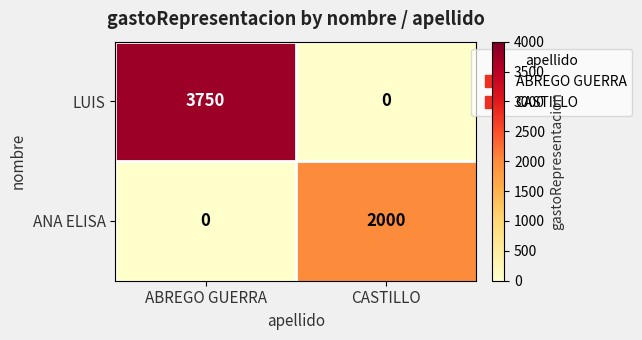

What is the spread (max minus min) of values at CASTILLO?

2000